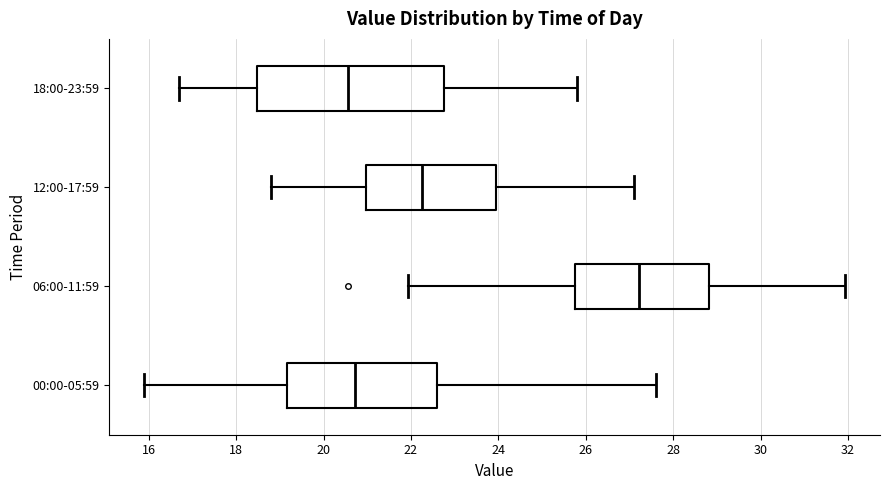

Comparing the boxes themselves (not the whiskers), which one is the widest?

18:00-23:59